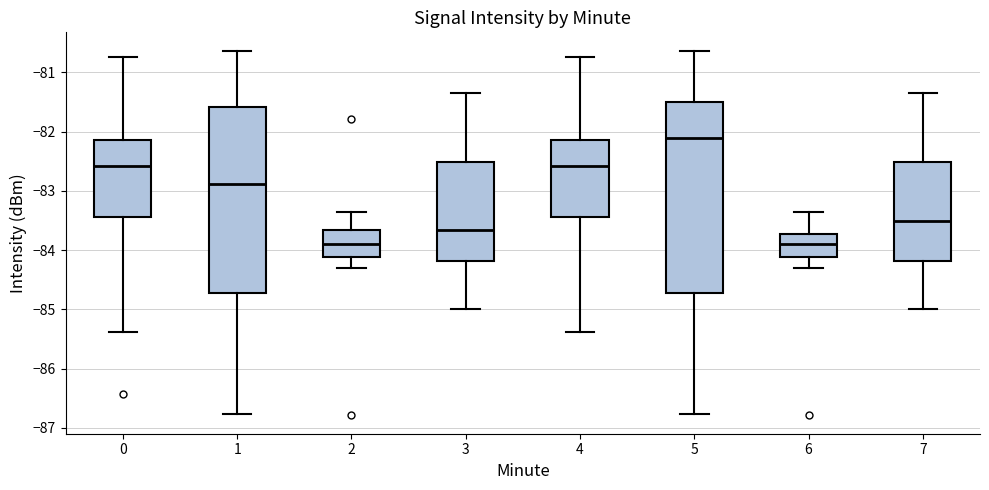

Which box has the highest median line?

5